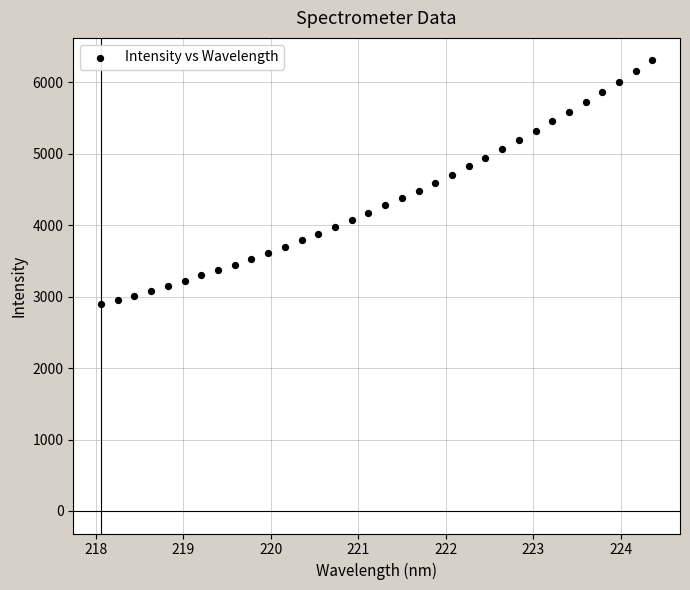

What is the range of X values (max minus min)?

6.3